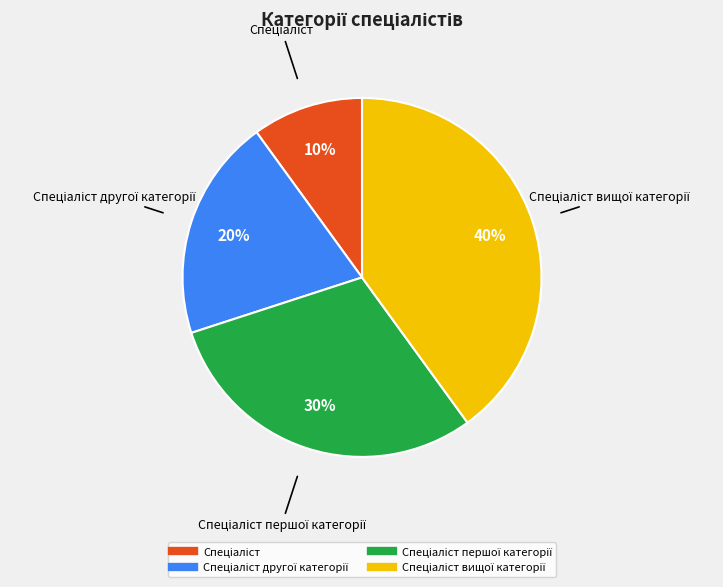

Is there any slice that represents more than half of the pie?

No